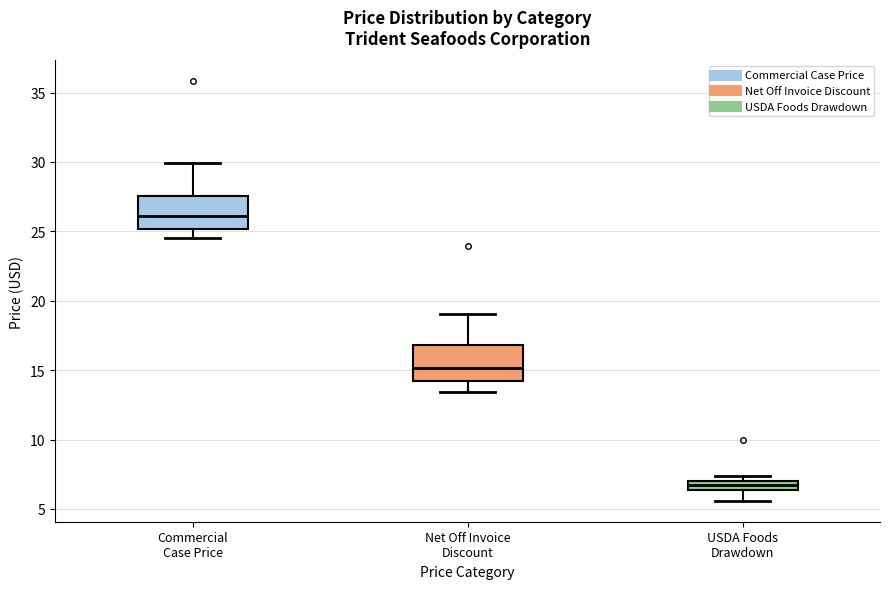

Where is the lower edge of the box for USDA Foods Drawdown on the y-axis? The values are not printed on the chart, so give them approximately, as read against the axis.

6.5